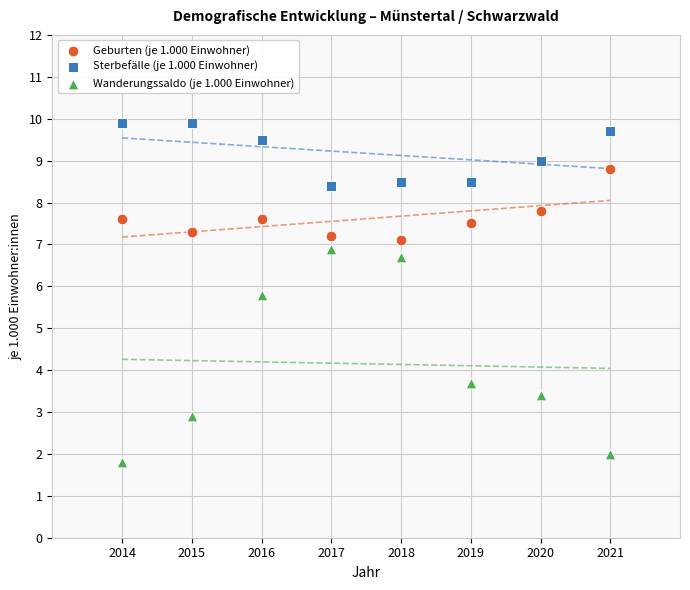

What are all the series names shown in the legend?

Geburten (je 1.000 Einwohner), Sterbefälle (je 1.000 Einwohner), Wanderungssaldo (je 1.000 Einwohner)